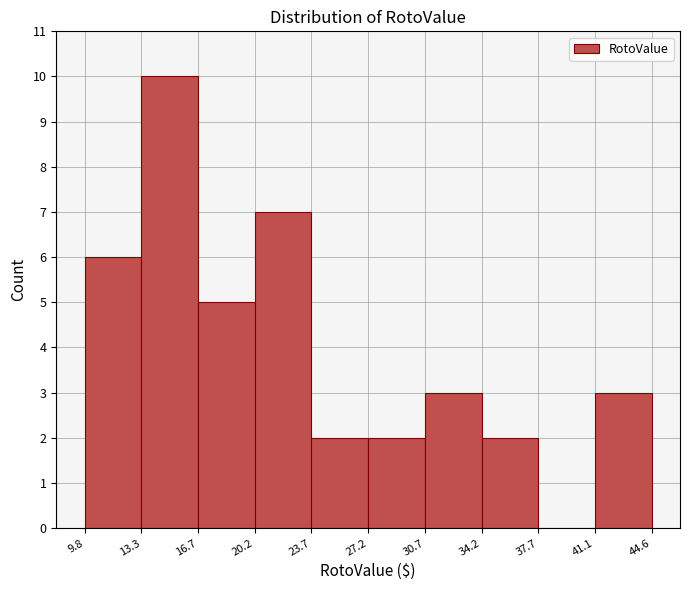

Which range on the x-axis has the tallest bar?

13.3 to 16.7